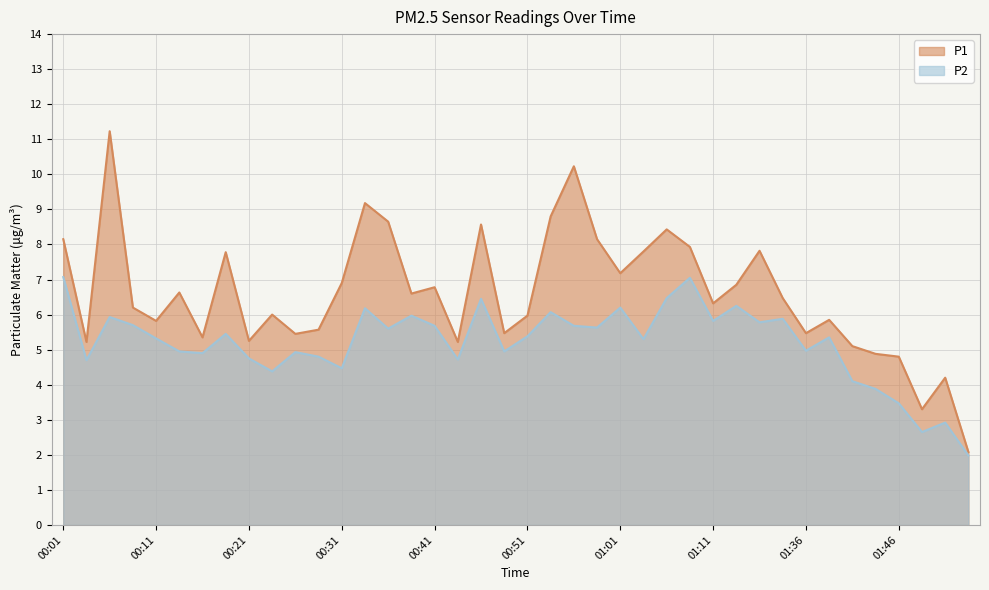

Is the value of P2 at 00:38 greater than the value of P1 at 01:06?

No